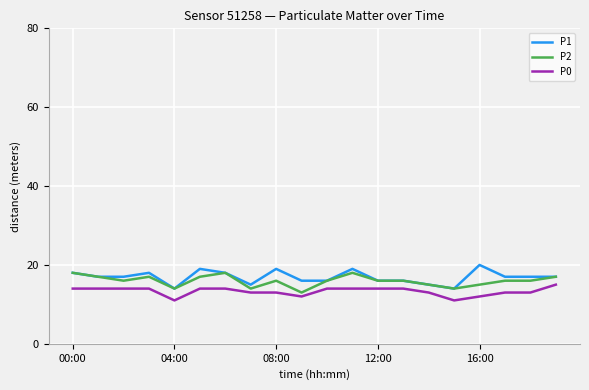

What is the minimum value for P2?

13